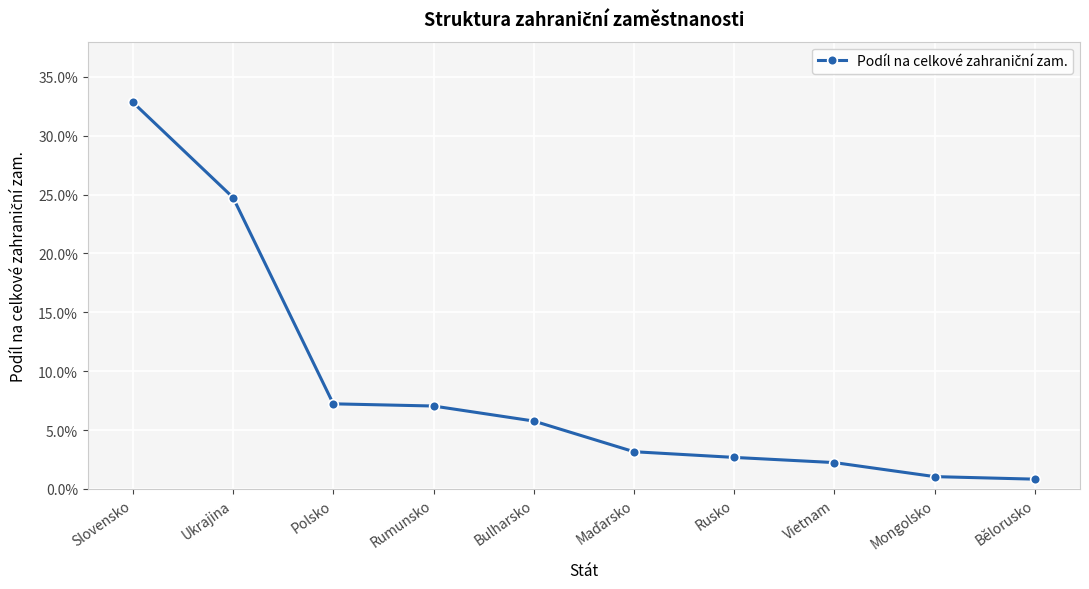

Reading left to right, extract all data points from this chart.

Slovensko=0.3	Ukrajina=0.2	Polsko=0.1	Rumunsko=0.1	Bulharsko=0.1	Maďarsko=0.0	Rusko=0.0	Vietnam=0.0	Mongolsko=0.0	Bělorusko=0.0